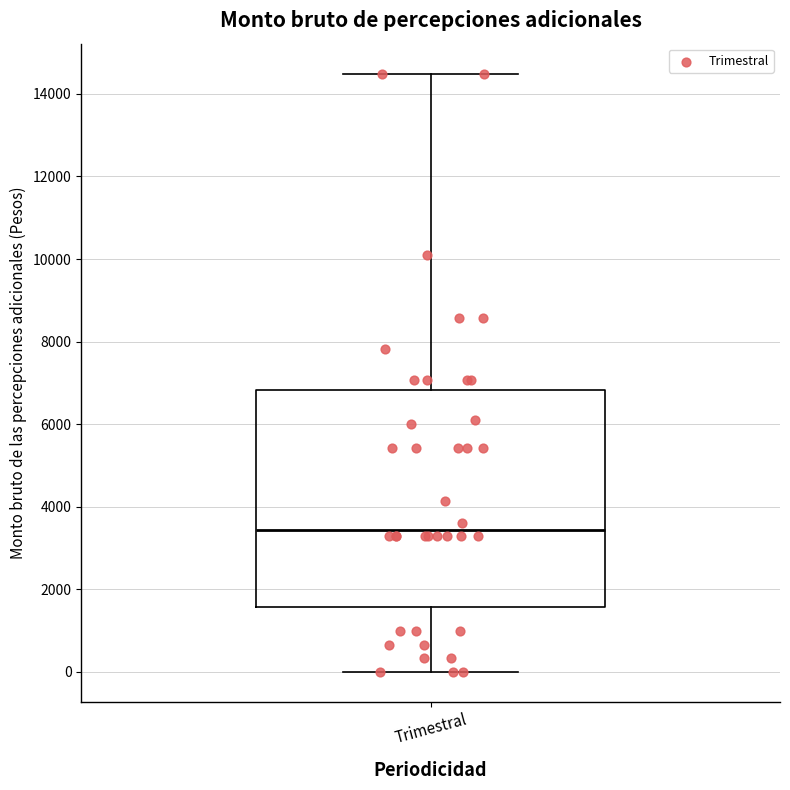

Read this box plot against the y-axis: the position of the median line, the range covered by the box, and the ends of both whiskers. The values are not printed on the chart, so give them approximately, as read against the axis.

median 3400, box 1600 to 6800, whiskers 0 to 14400